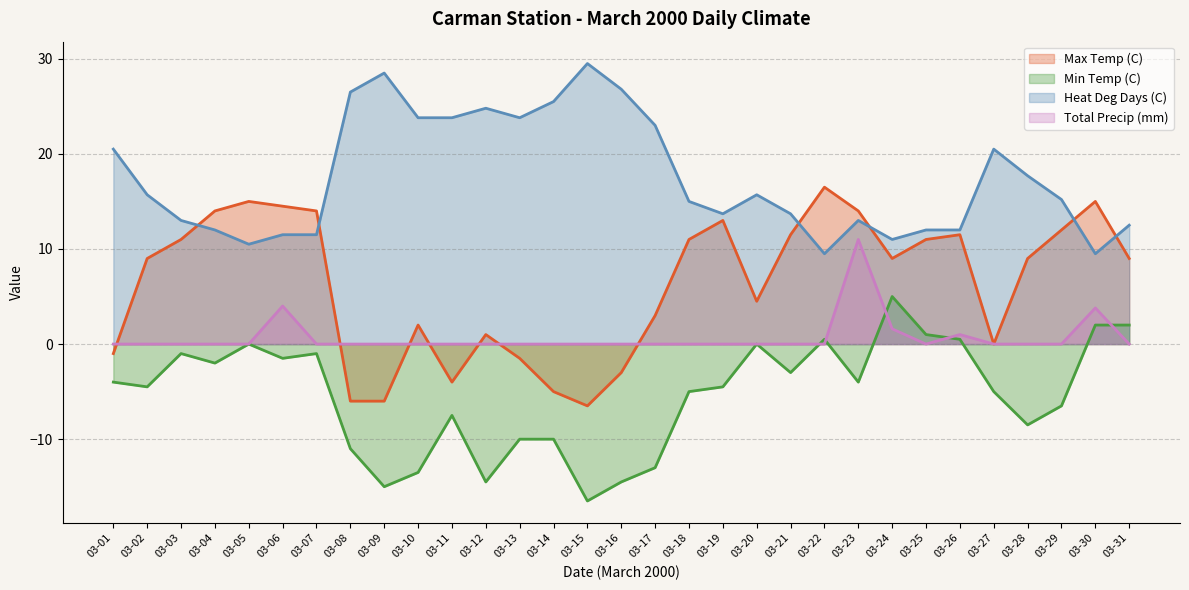

The Max Temp (C) series shows -6.0 at 03-09. True or false?

True